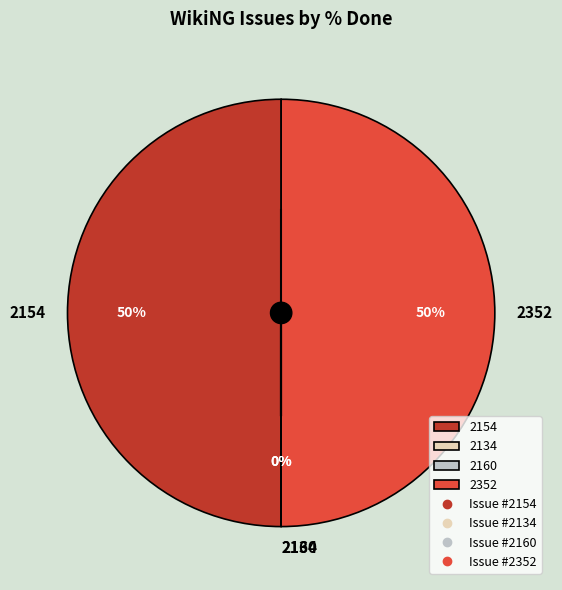

Is there any slice that represents more than half of the pie?

No